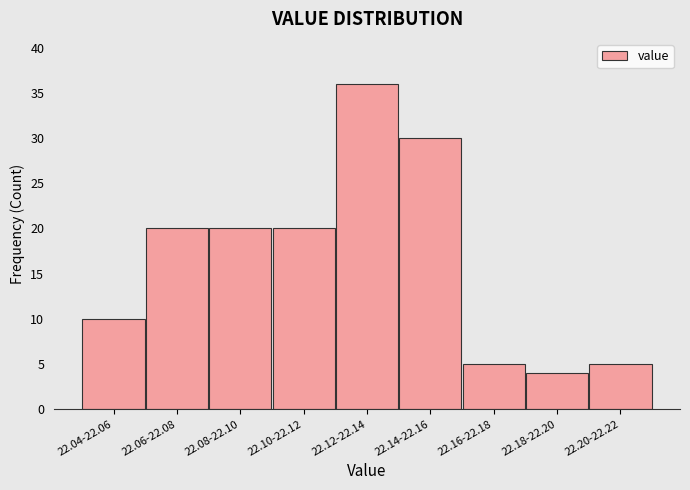

Reading left to right, transcribe all the data shown in this chart.

22.04-22.06=10	22.06-22.08=20	22.08-22.10=20	22.10-22.12=20	22.12-22.14=36	22.14-22.16=30	22.16-22.18=5	22.18-22.20=4	22.20-22.22=5